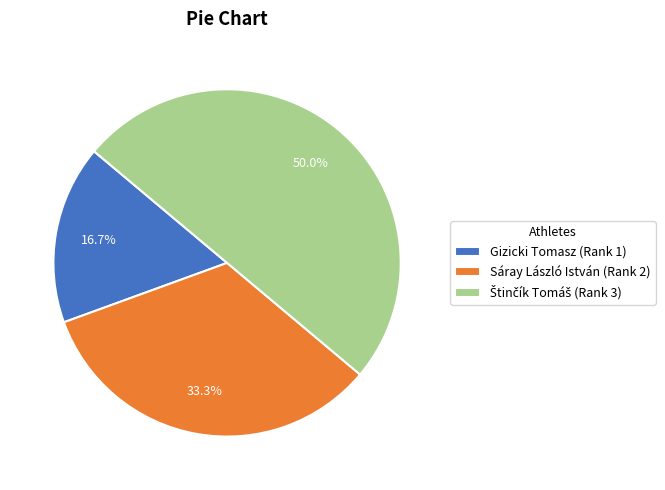

Which has a higher value, Sáray László István (Rank 2) or Gizicki Tomasz (Rank 1)?

Sáray László István (Rank 2)